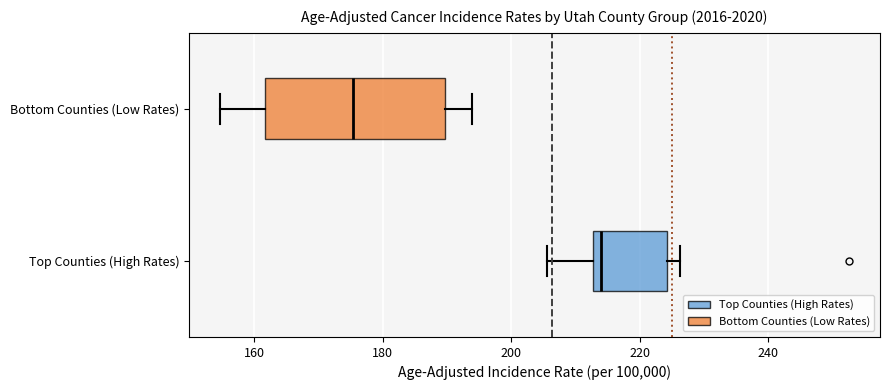

Reading bottom to top, read every box against the x-axis: the position of its median line, the range the box covers, and the ends of its whiskers. The values are not printed on the chart, so give them approximately, as read against the axis.

Top Counties (High Rates): median 214, box 212 to 224, whiskers 206 to 226
Bottom Counties (Low Rates): median 176, box 162 to 190, whiskers 154 to 194